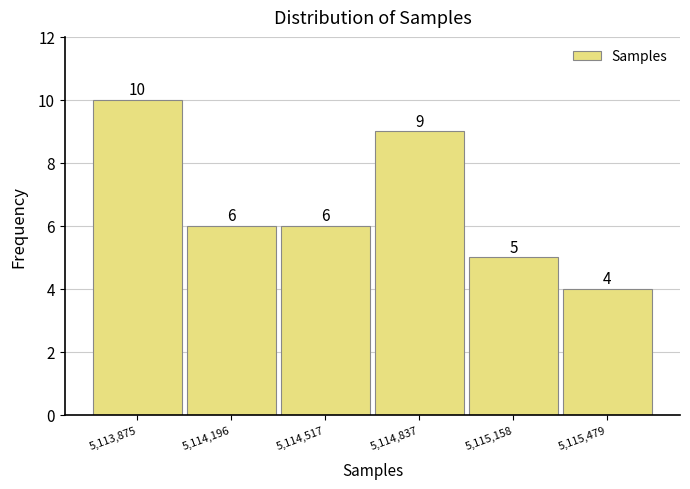

Reading left to right, list every bar in this chart as the range it spans on the x-axis followed by its height. The bar edges are not printed on the chart, so give them approximately, as read against the axis.

5113700 to 5114050: 10
5114050 to 5114350: 6
5114350 to 5114700: 6
5114700 to 5115000: 9
5115000 to 5115300: 5
5115300 to 5115650: 4